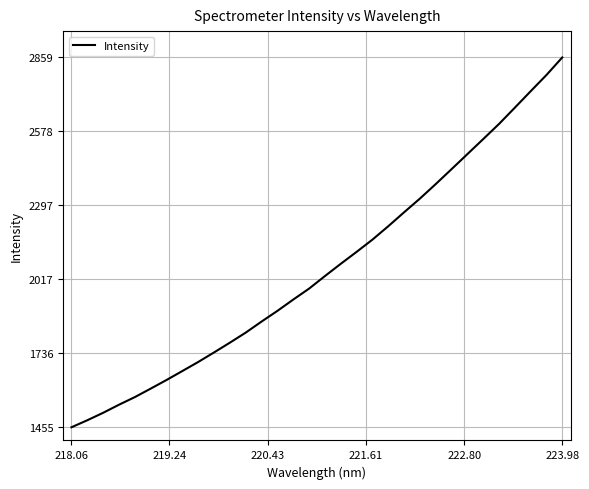

What is the maximum value shown in the chart?

2858.9